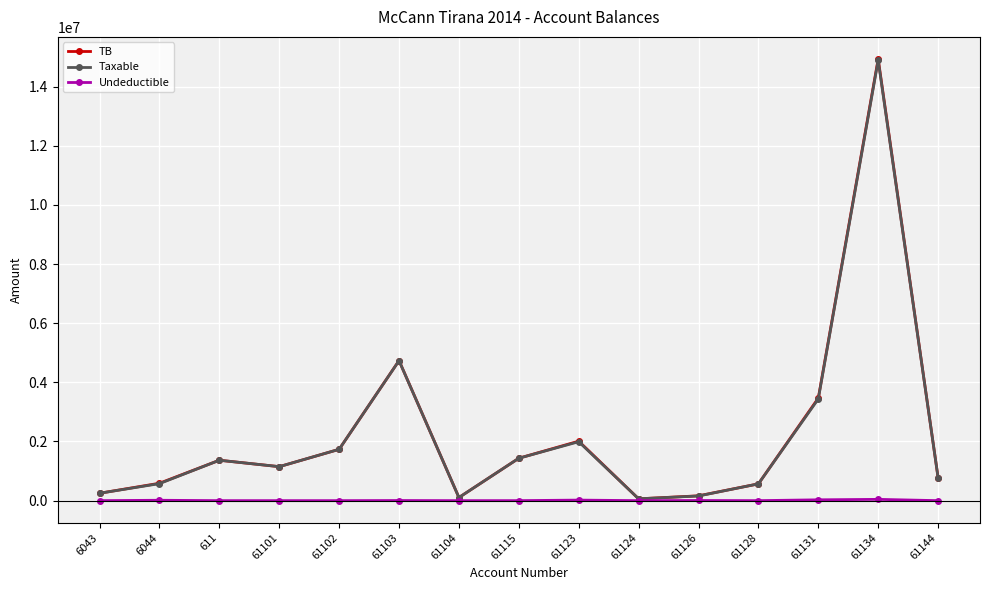

What is the label of the 6th point from the right?

61124